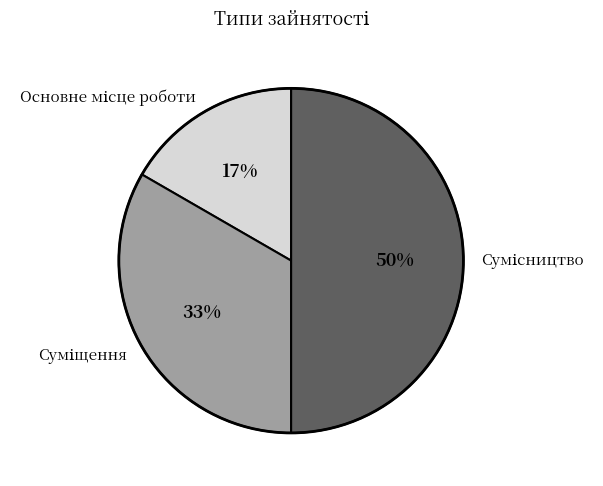

To the nearest percent, what is the average slice percentage?

33%